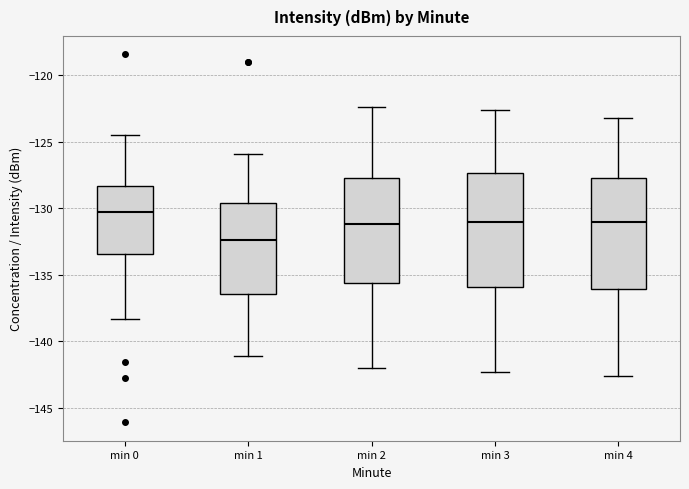

Reading left to right, read every box against the y-axis: the position of its median line, the range the box covers, and the ends of its whiskers. The values are not printed on the chart, so give them approximately, as read against the axis.

min 0: median -130.5, box -133.5 to -128.5, whiskers -138.5 to -124.5
min 1: median -132.5, box -136.5 to -129.5, whiskers -141.0 to -126.0
min 2: median -131.0, box -135.5 to -127.5, whiskers -142.0 to -122.5
min 3: median -131.0, box -136.0 to -127.5, whiskers -142.5 to -122.5
min 4: median -131.0, box -136.0 to -127.5, whiskers -142.5 to -123.0